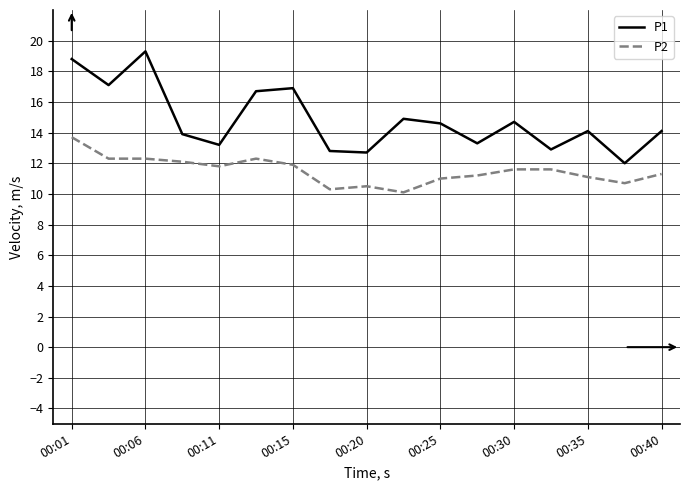

What is the average value of the P2 series?

11.5